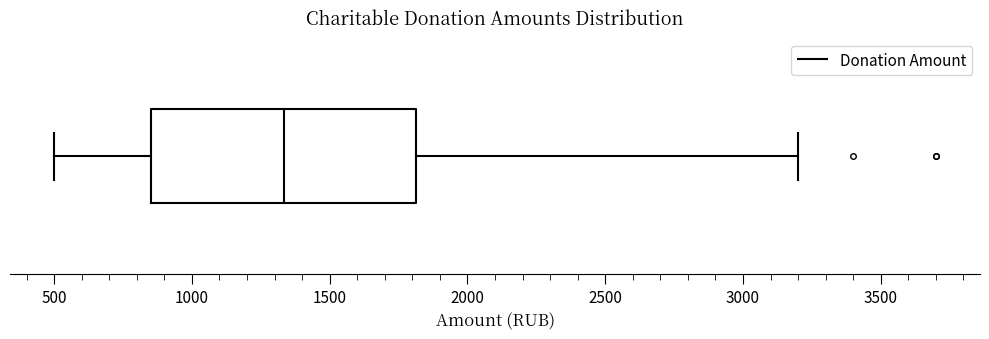

Where does the median line of the box sit on the x-axis? The values are not printed on the chart, so give them approximately, as read against the axis.

1350